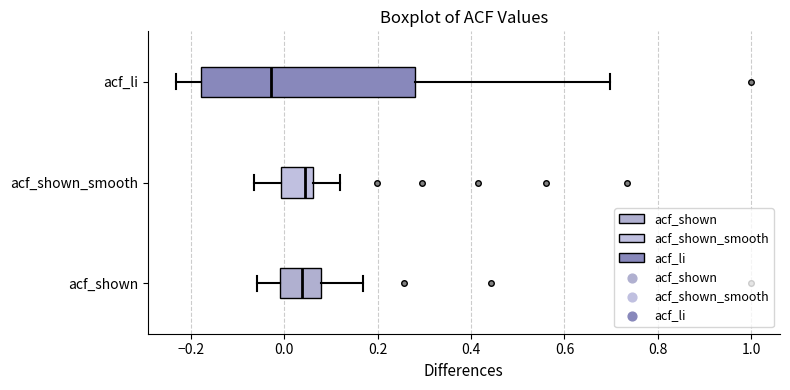

Reading bottom to top, read every box against the x-axis: the position of its median line, the range the box covers, and the ends of its whiskers. The values are not printed on the chart, so give them approximately, as read against the axis.

acf_shown: median 0.04, box 0.00 to 0.08, whiskers -0.06 to 0.16
acf_shown_smooth: median 0.04, box 0.00 to 0.06, whiskers -0.06 to 0.12
acf_li: median -0.02, box -0.18 to 0.28, whiskers -0.24 to 0.70